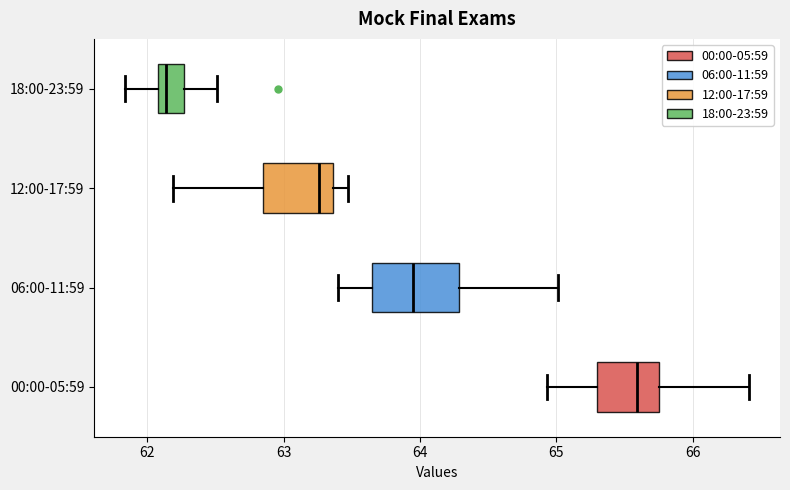

Reading bottom to top, read every box against the x-axis: the position of its median line, the range the box covers, and the ends of its whiskers. The values are not printed on the chart, so give them approximately, as read against the axis.

00:00-05:59: median 65.6, box 65.3 to 65.8, whiskers 64.9 to 66.4
06:00-11:59: median 63.9, box 63.6 to 64.3, whiskers 63.4 to 65.0
12:00-17:59: median 63.3, box 62.8 to 63.4, whiskers 62.2 to 63.5
18:00-23:59: median 62.1 (just right of the box's left edge), box 62.1 to 62.3, whiskers 61.8 to 62.5